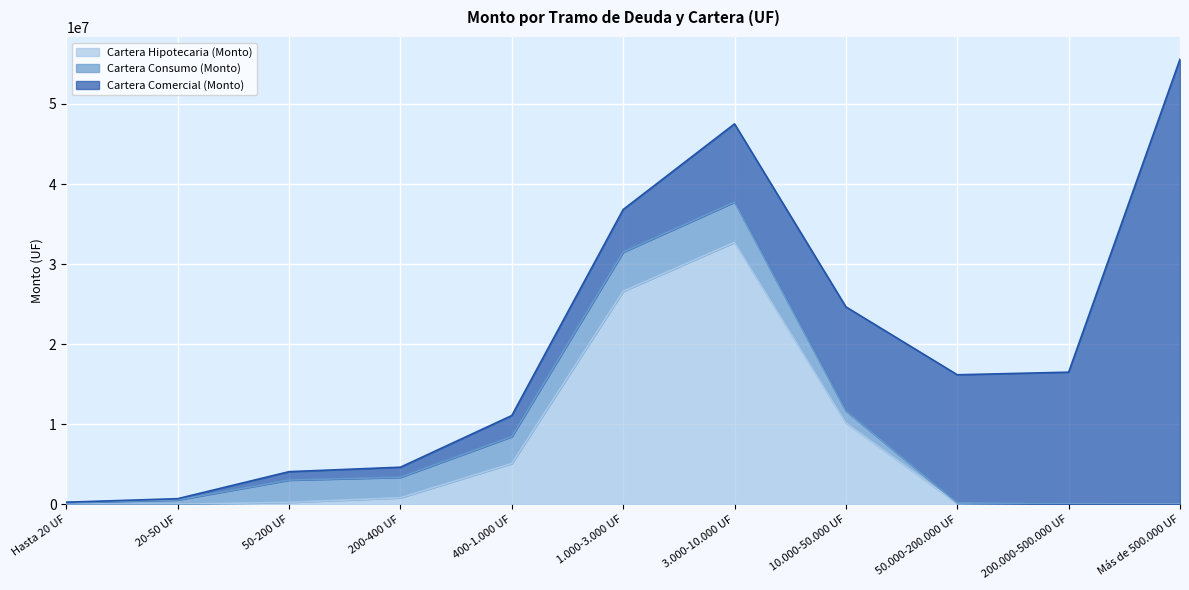

Which category has the highest value in the Cartera Consumo (Monto) series?

3.000-10.000 UF